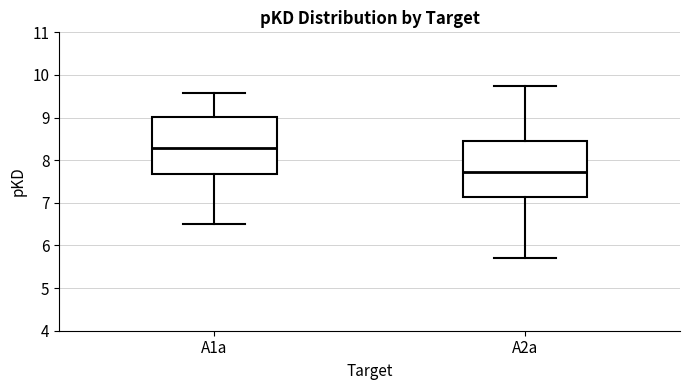

Reading left to right, transcribe this box plot: for each box, give where its median line is, the range the box spans, and where its two whiskers end, as read against the y-axis. The values are not printed on the chart, so give them approximately, as read against the axis.

A1a: median 8.3, box 7.7 to 9.0, whiskers 6.5 to 9.6
A2a: median 7.7, box 7.1 to 8.5, whiskers 5.7 to 9.7